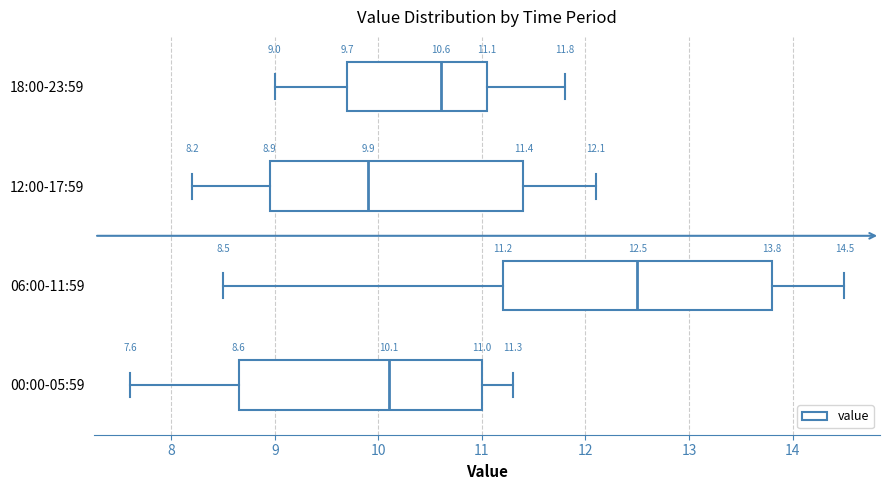

Comparing the boxes themselves (not the whiskers), which one is the widest?

06:00-11:59